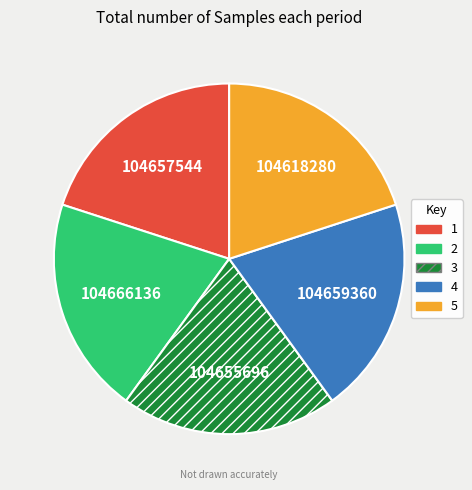

Is there any slice that represents more than half of the pie?

No